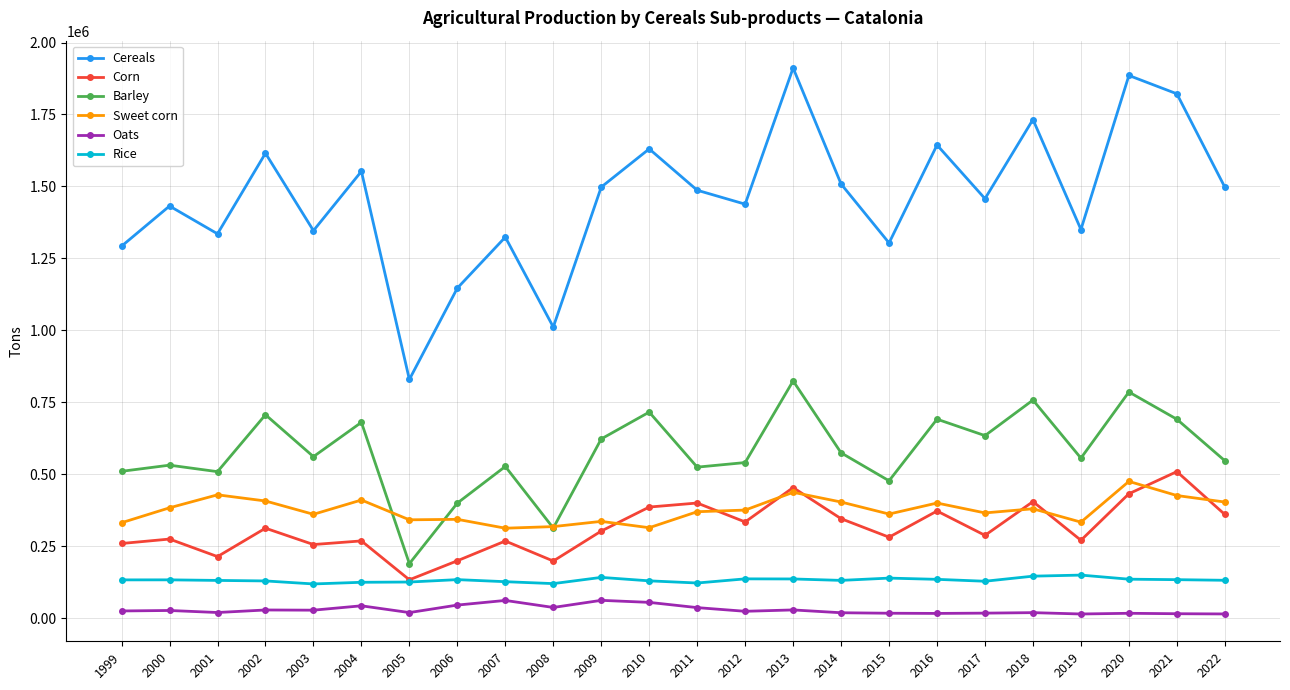

True or false: Rice has a value of 146565 at 2018.

True